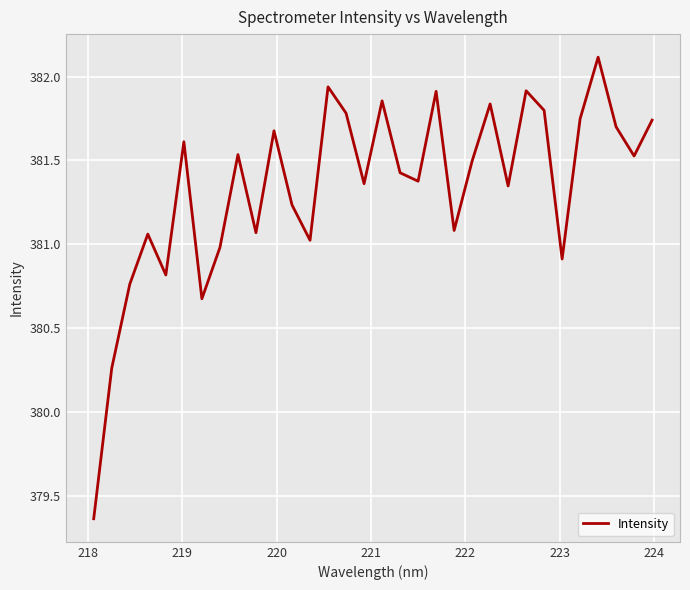

What is the difference between the maximum and minimum values?

2.7